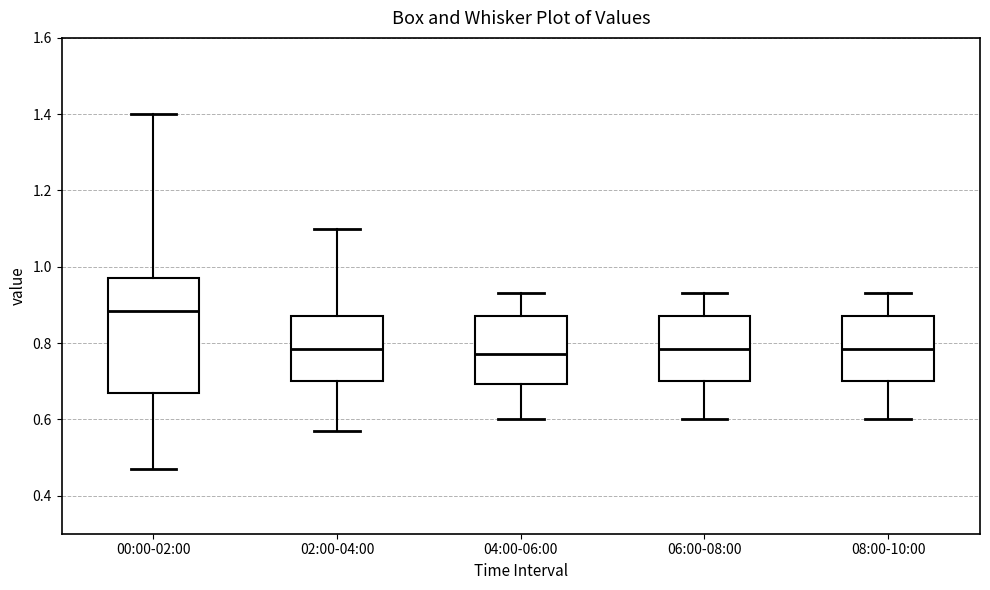

Reading left to right, transcribe this box plot: for each box, give where its median line is, the range the box spans, and where its two whiskers end, as read against the y-axis. The values are not printed on the chart, so give them approximately, as read against the axis.

00:00-02:00: median 0.88, box 0.68 to 0.98, whiskers 0.48 to 1.40
02:00-04:00: median 0.78, box 0.70 to 0.88, whiskers 0.58 to 1.10
04:00-06:00: median 0.78, box 0.70 to 0.88, whiskers 0.60 to 0.94
06:00-08:00: median 0.78, box 0.70 to 0.88, whiskers 0.60 to 0.94
08:00-10:00: median 0.78, box 0.70 to 0.88, whiskers 0.60 to 0.94